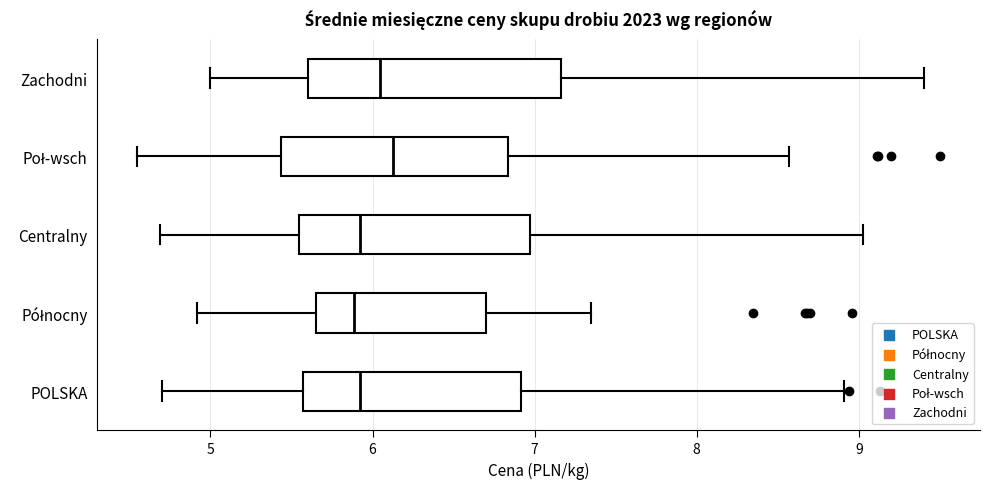

Where is the right edge of the box for Zachodni on the x-axis? The values are not printed on the chart, so give them approximately, as read against the axis.

7.2